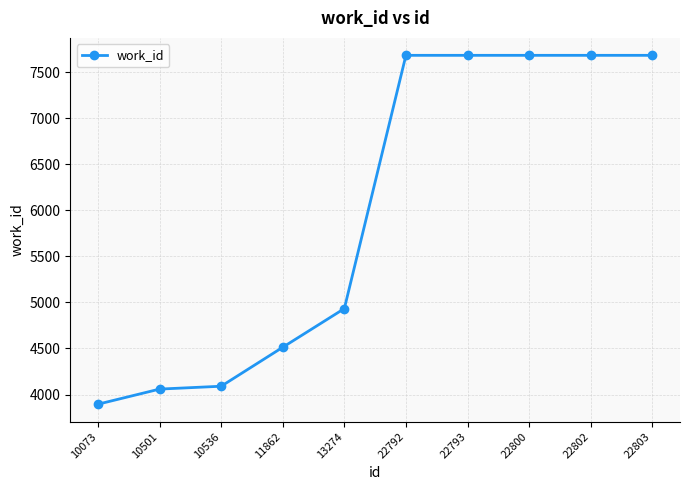

Where is the data nearest to the value 5788?

13274